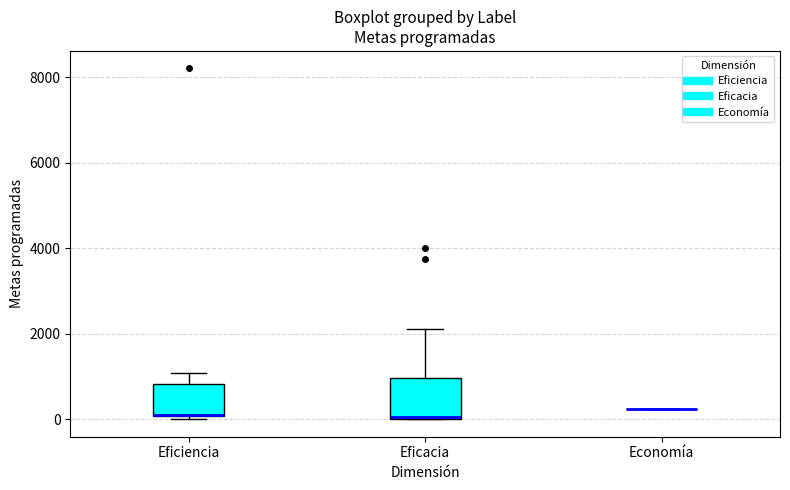

Where is the upper edge of the box for Eficacia on the y-axis? The values are not printed on the chart, so give them approximately, as read against the axis.

1000